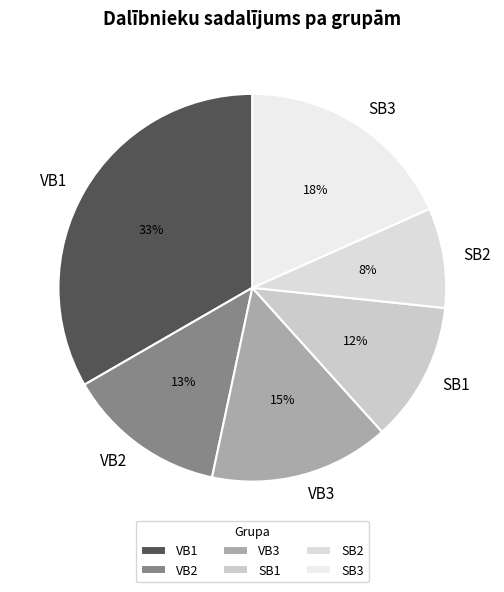

What percentage is the SB3 slice, to the nearest percent?

18%